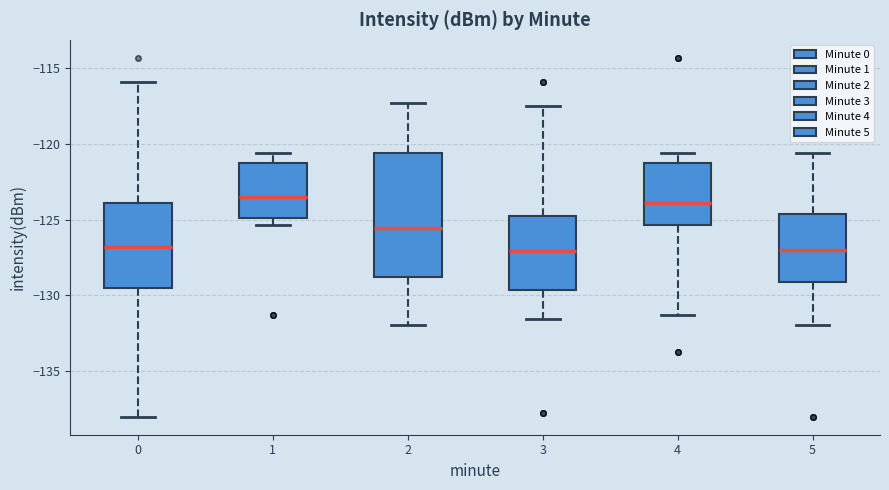

Which box is the tallest, from its lower edge to its upper edge?

2